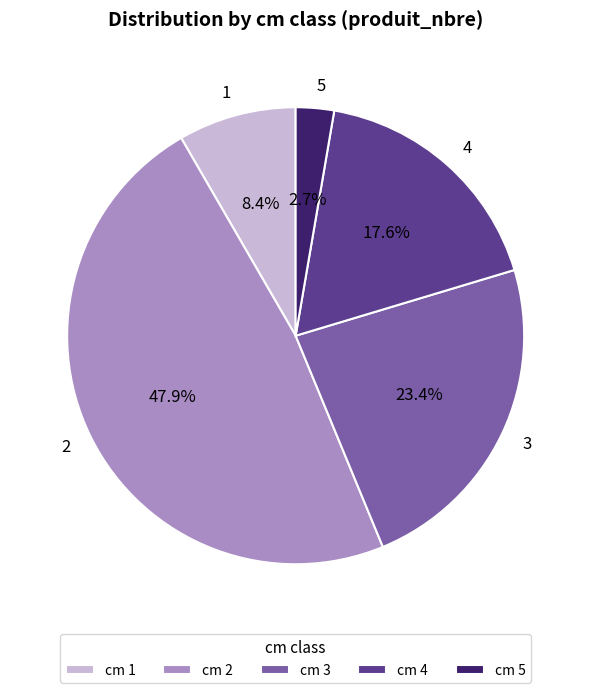

Which category has the biggest portion of the pie?

cm 2